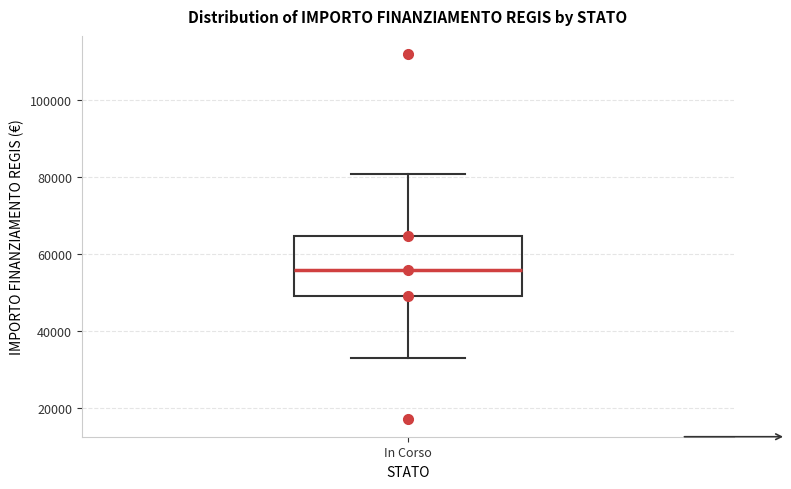

Where is the lower edge of the box for In Corso on the y-axis? The values are not printed on the chart, so give them approximately, as read against the axis.

50000